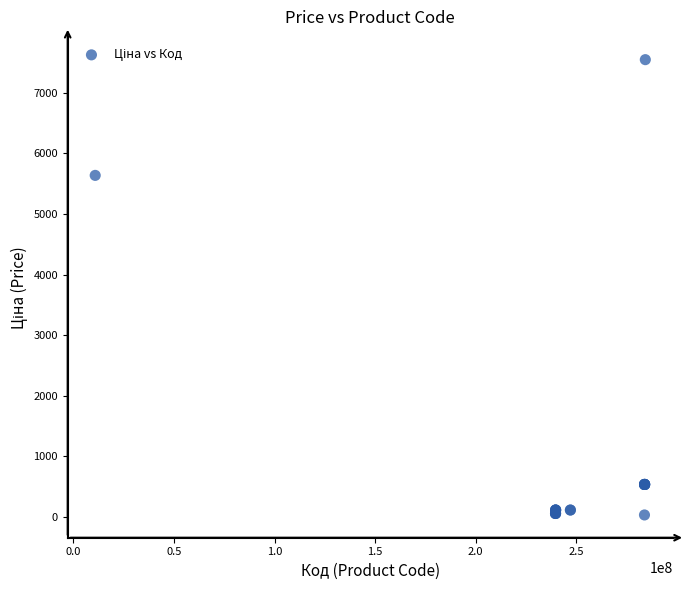

What Y value in the scatter plot is closest to 3788?

5636.0